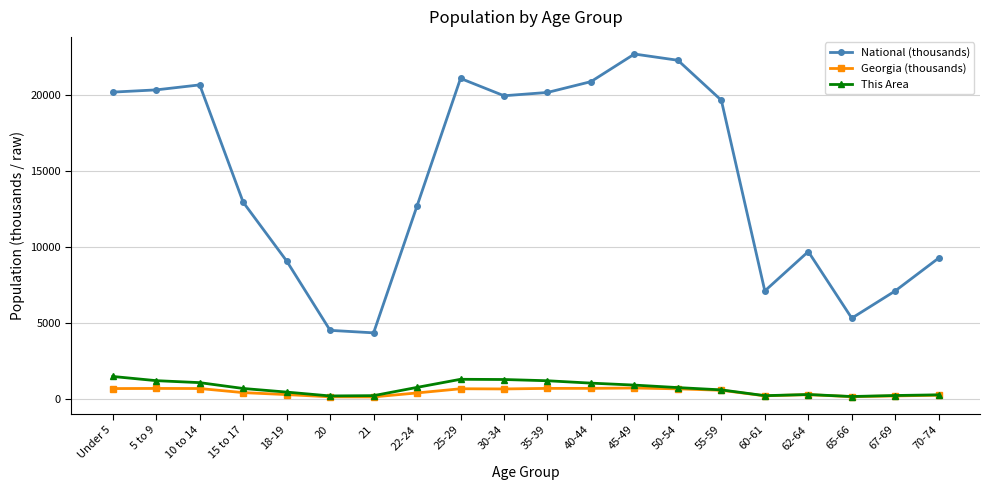

How many values in the National (thousands) series are below 19664?

10